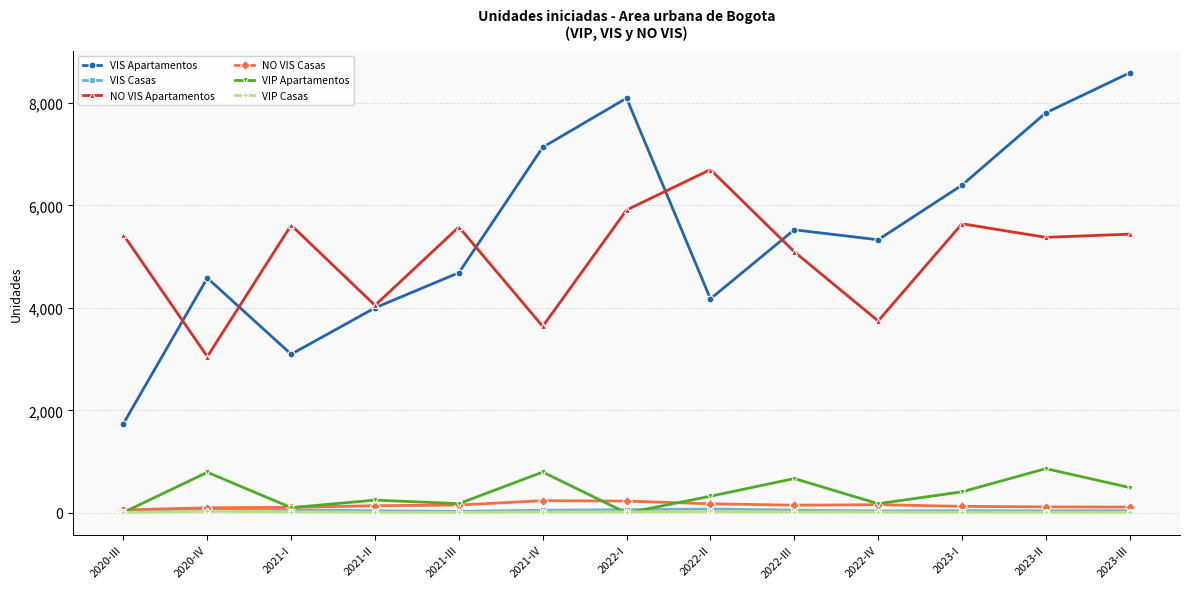

At how many categories does at least one series exceed 6523?

5